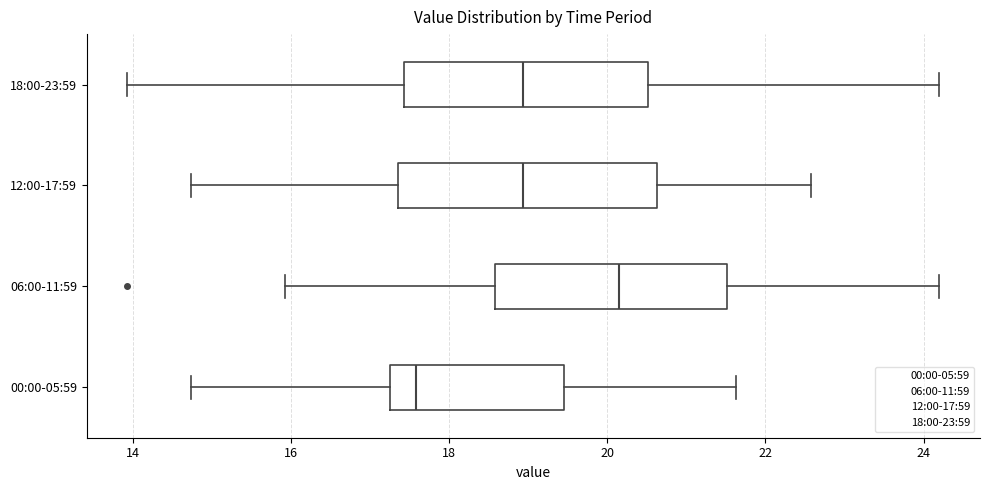

Reading bottom to top, transcribe this box plot: for each box, give where its median line is, the range the box spans, and where its two whiskers end, as read against the x-axis. The values are not printed on the chart, so give them approximately, as read against the axis.

00:00-05:59: median 17.6, box 17.2 to 19.4, whiskers 14.8 to 21.6
06:00-11:59: median 20.2, box 18.6 to 21.6, whiskers 16.0 to 24.2
12:00-17:59: median 19.0, box 17.4 to 20.6, whiskers 14.8 to 22.6
18:00-23:59: median 19.0, box 17.4 to 20.6, whiskers 14.0 to 24.2